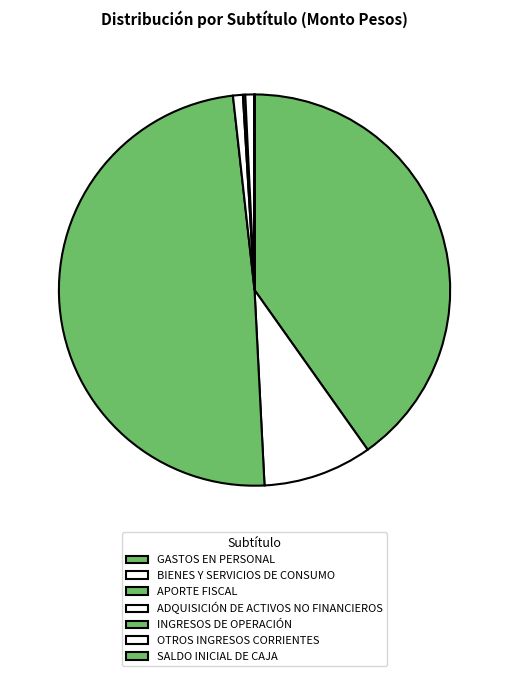

To the nearest percent, what portion does APORTE FISCAL represent?

49%